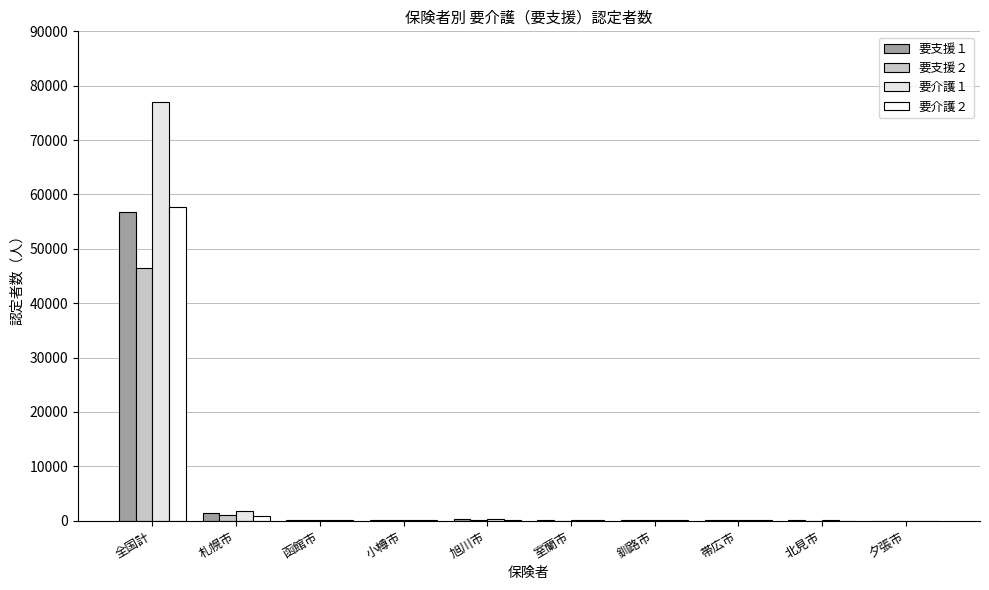

Are the bars horizontal?

No